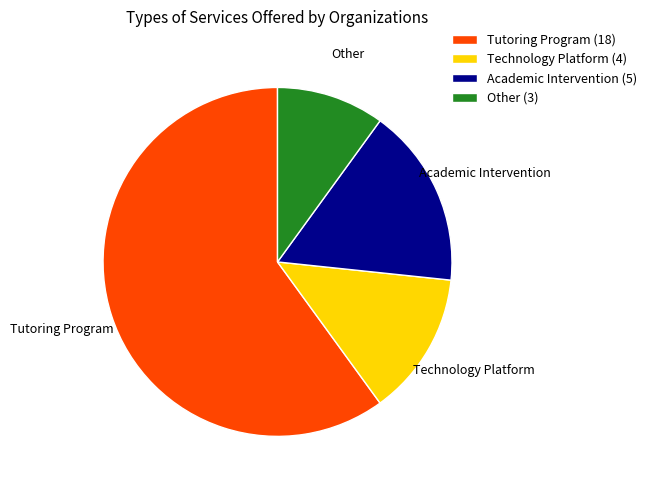

The Other slice represents 10% of the pie. True or false?

True